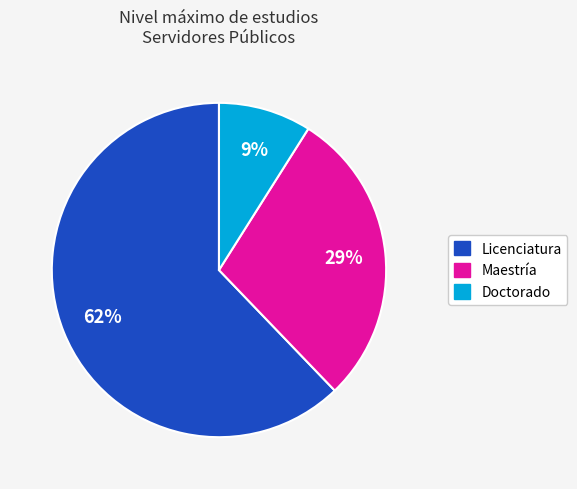

Does Maestría account for over 50% of the chart?

No